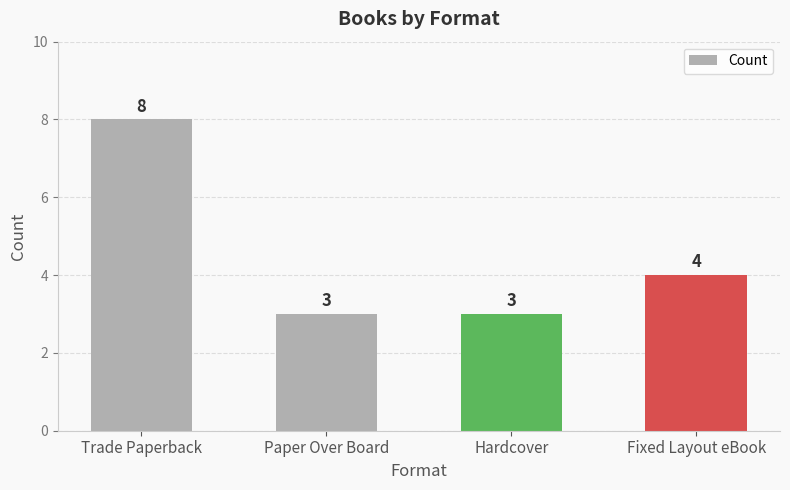

How many values are below 4?

2